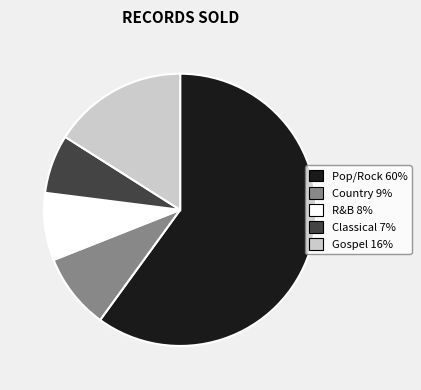

How many slices are in this pie chart?

5